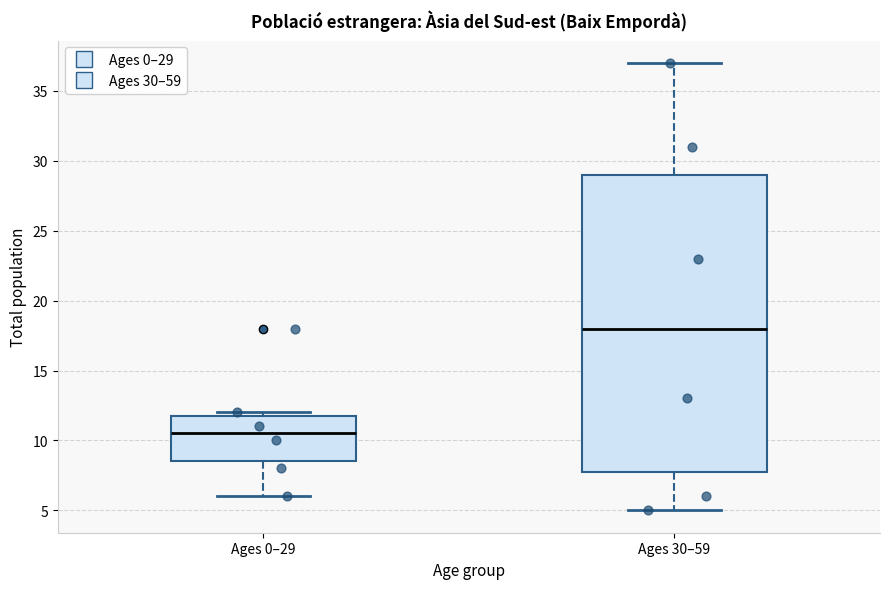

Comparing the boxes themselves (not the whiskers), which one is the tallest?

Ages 30–59